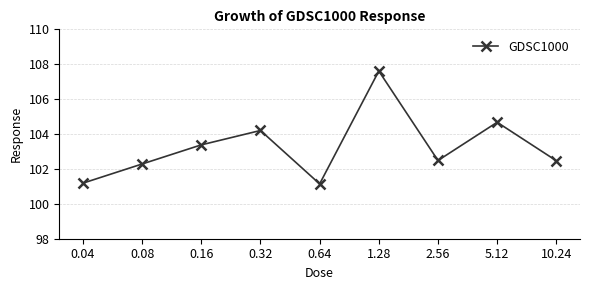

What is the minimum value shown in the chart?

101.1